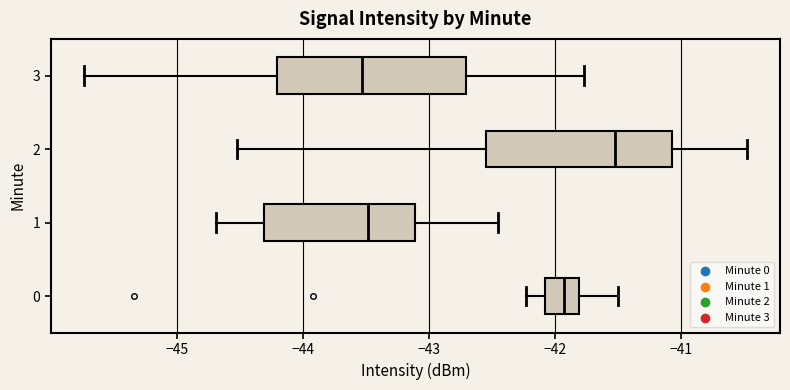

Reading bottom to top, read every box against the x-axis: the position of its median line, the range the box covers, and the ends of its whiskers. The values are not printed on the chart, so give them approximately, as read against the axis.

0: median -41.9, box -42.1 to -41.8, whiskers -42.2 to -41.5
1: median -43.5, box -44.3 to -43.1, whiskers -44.7 to -42.5
2: median -41.5, box -42.5 to -41.1, whiskers -44.5 to -40.5
3: median -43.5, box -44.2 to -42.7, whiskers -45.7 to -41.8